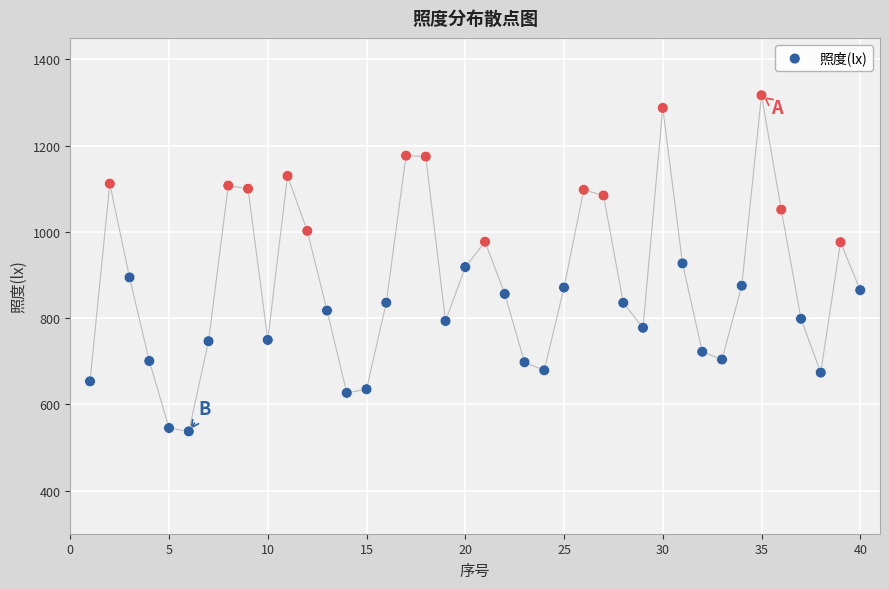

What is the range of Y values (max minus min)?

779.4